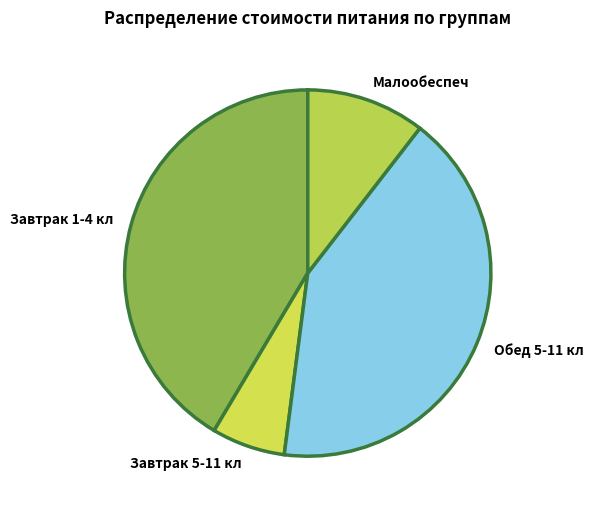

What is the smallest slice in the pie chart?

Завтрак 5-11 кл